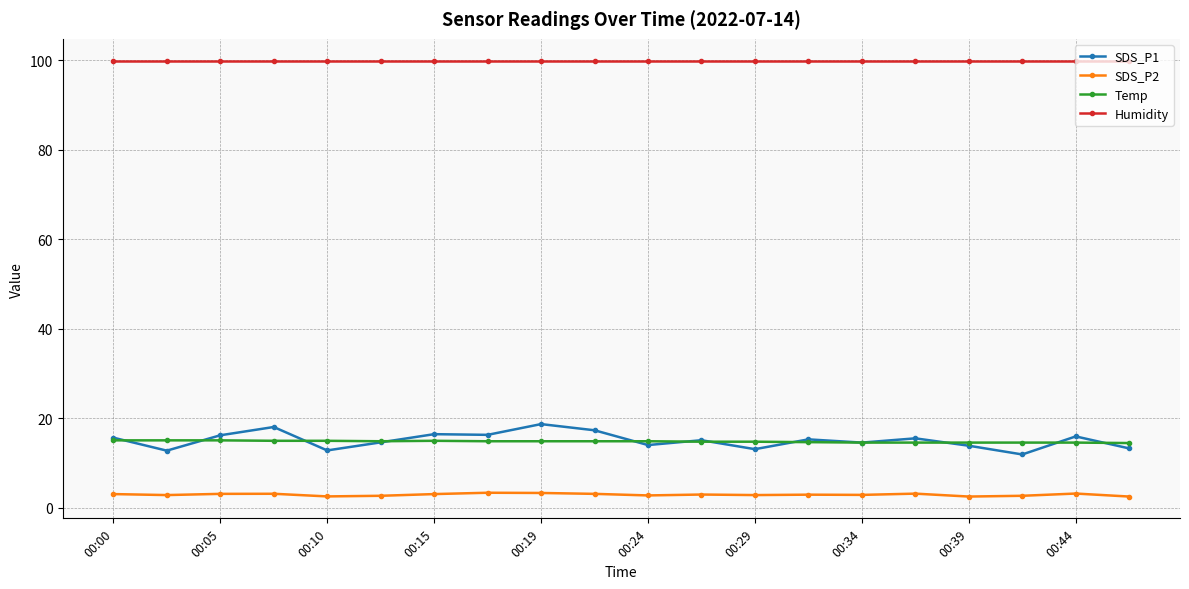

Is this an area chart (filled region under the line)?

No